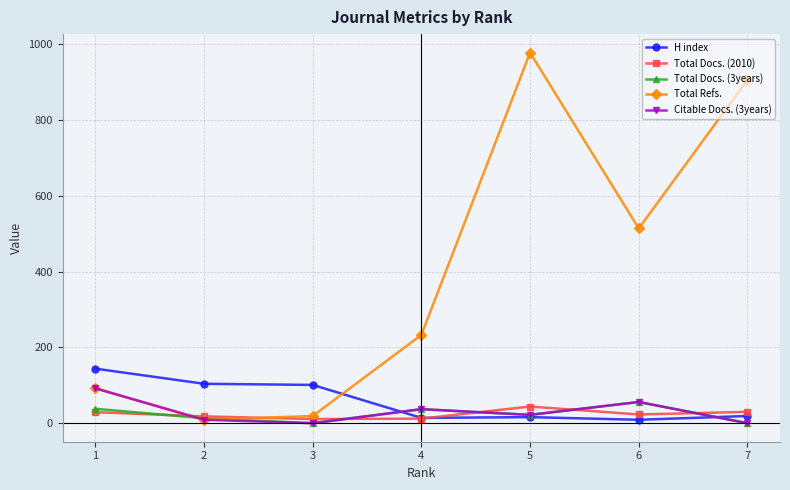

True or false: Total Docs. (3years) has more than 2 points higher than both neighbors.

False